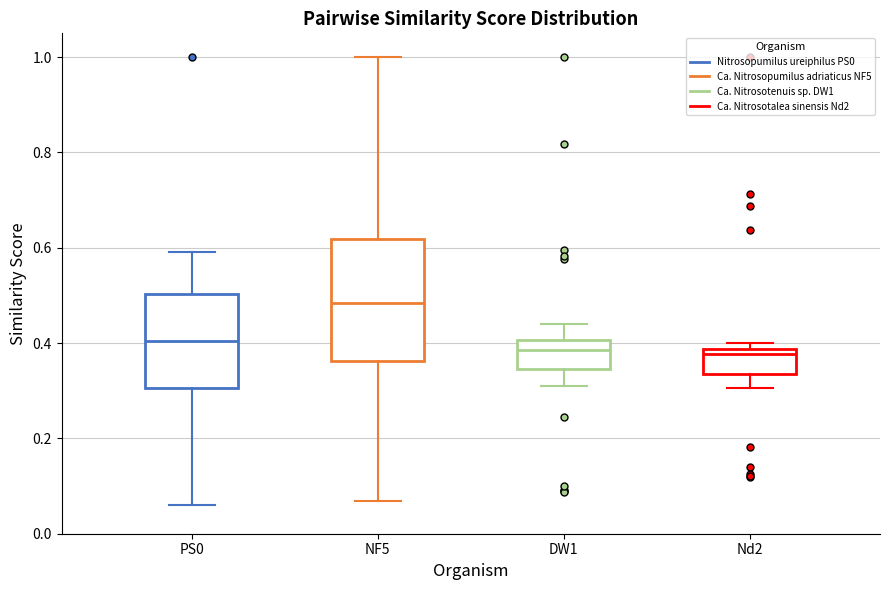

Reading left to right, transcribe this box plot: for each box, give where its median line is, the range the box spans, and where its two whiskers end, as read against the y-axis. The values are not printed on the chart, so give them approximately, as read against the axis.

PS0: median 0.40, box 0.30 to 0.50, whiskers 0.06 to 0.60
NF5: median 0.48, box 0.36 to 0.62, whiskers 0.06 to 1.00
DW1: median 0.38, box 0.34 to 0.40, whiskers 0.30 to 0.44
Nd2: median 0.38 (just below the box's upper edge), box 0.34 to 0.38, whiskers 0.30 to 0.40